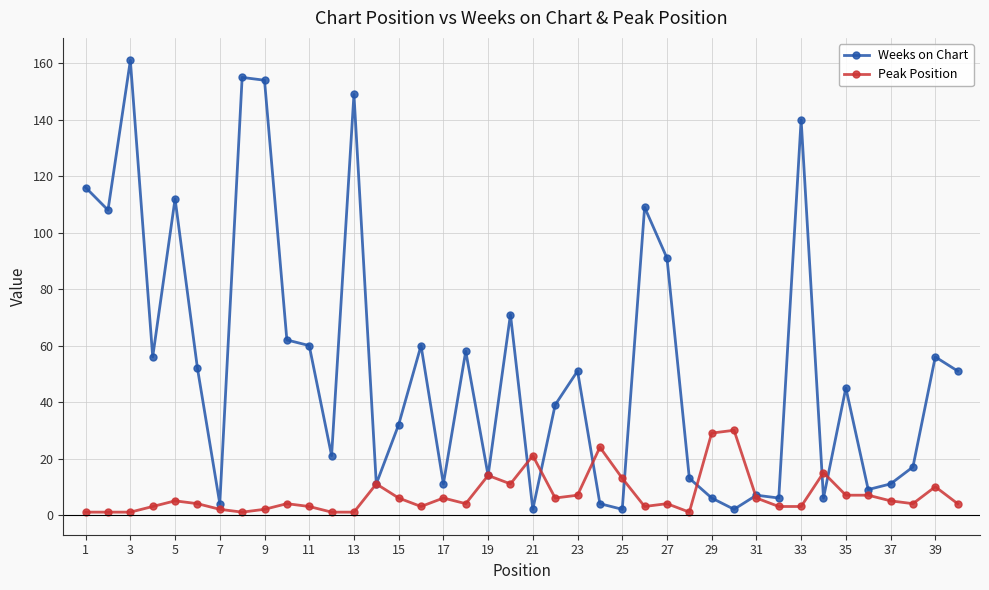

What is the maximum value for Weeks on Chart?

161